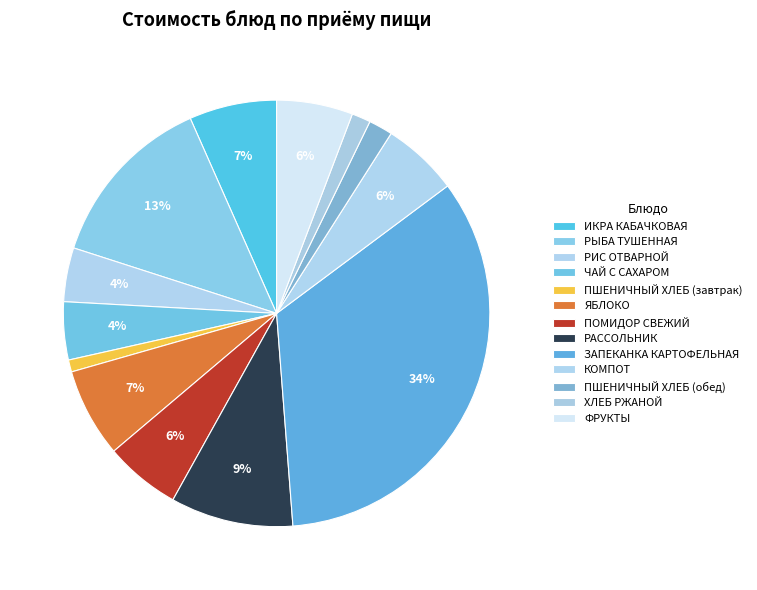

Is there any slice that represents more than half of the pie?

No